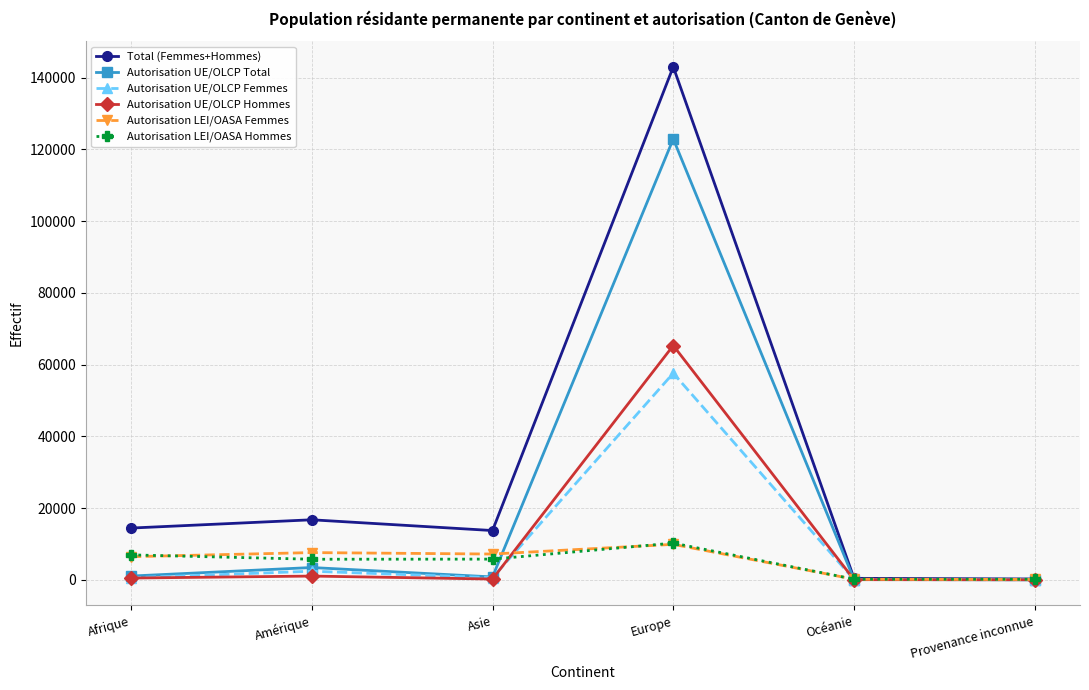

What position from the left is Amérique?

2